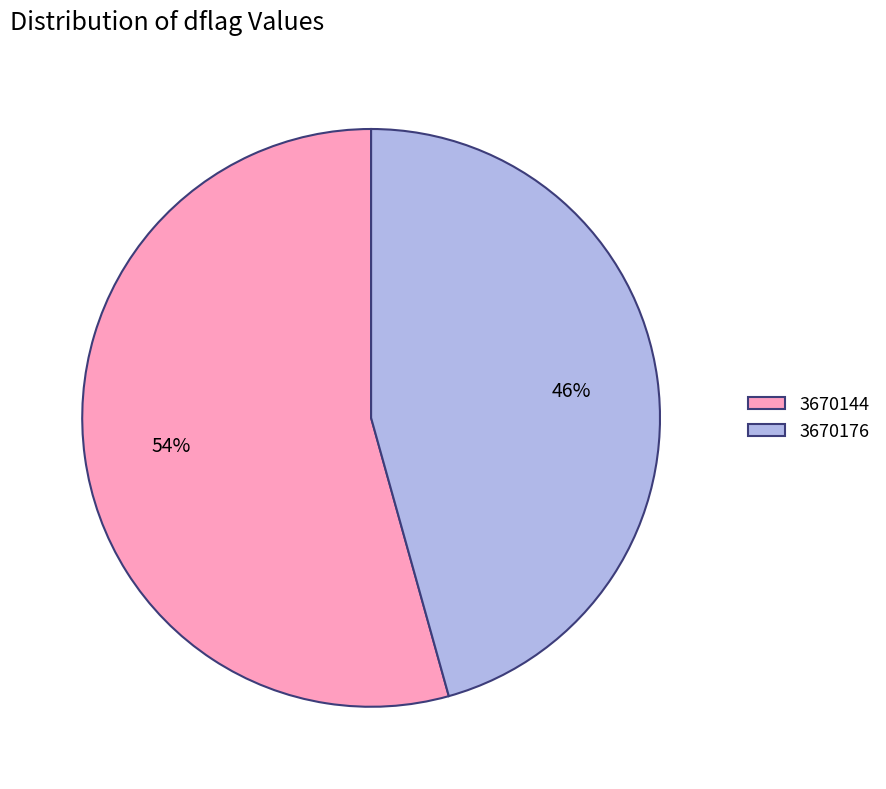

Rank the categories by value from lowest to highest.

3670176, 3670144